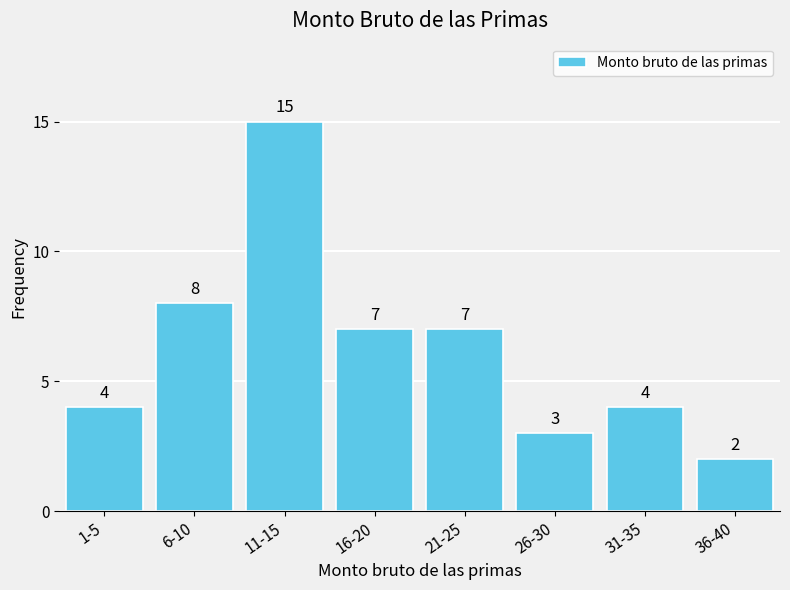

Reading left to right, list all the values displayed in this chart.

1-5=4	6-10=8	11-15=15	16-20=7	21-25=7	26-30=3	31-35=4	36-40=2